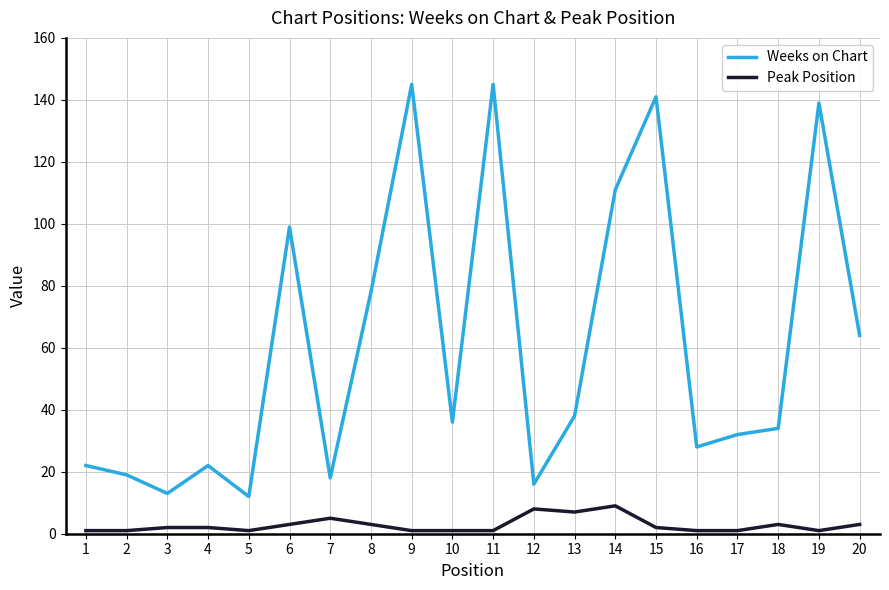

At how many categories does at least one series exceed 9?

20